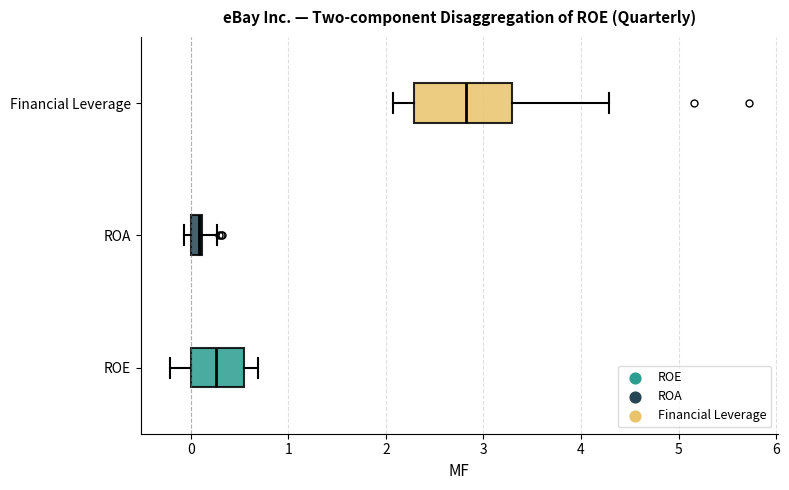

Which box is the widest, from its left edge to its right edge?

Financial Leverage